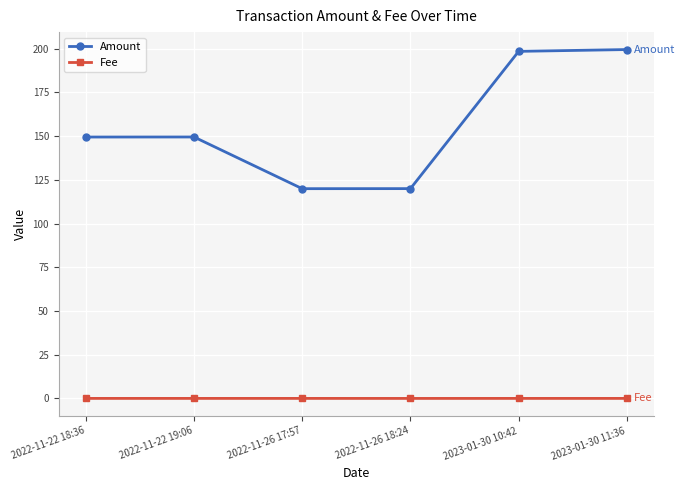

True or false: Fee has a value of 0.0 at 2022-11-22 18:36.

True